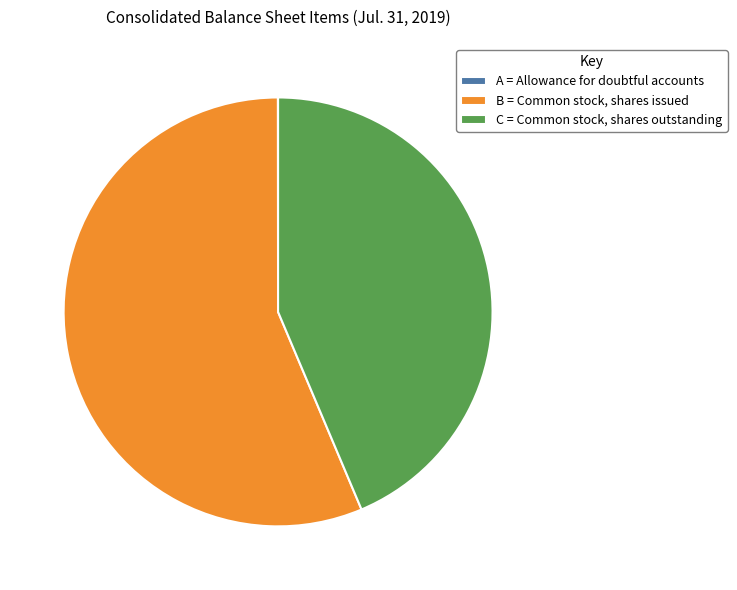

Which slice represents more than half of the pie?

B = Common stock, shares issued